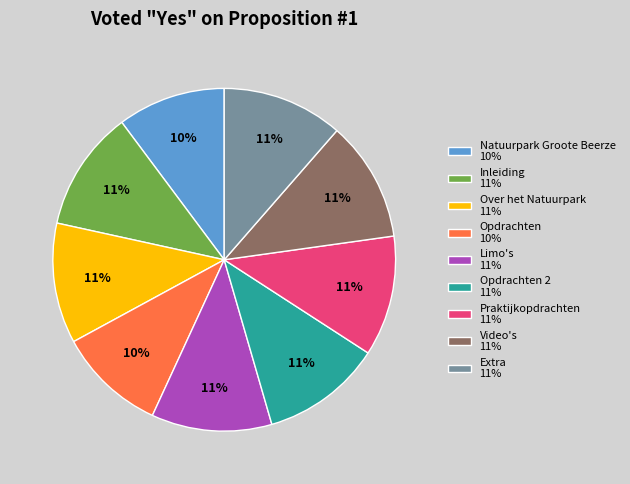

How many segments does this pie chart have?

9